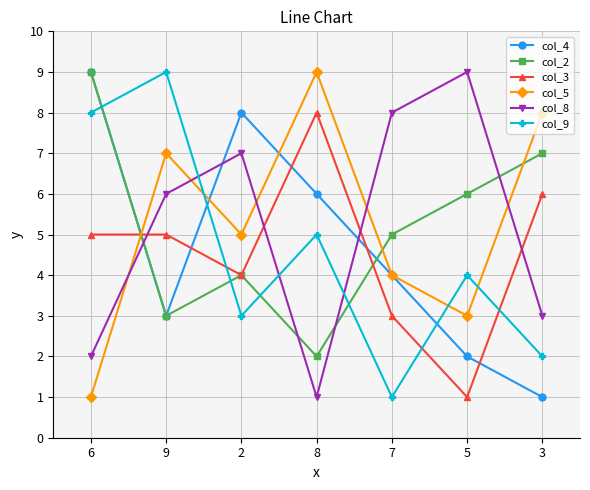

List the labels in order of col_4 value, largest first.

6, 2, 8, 7, 9, 5, 3